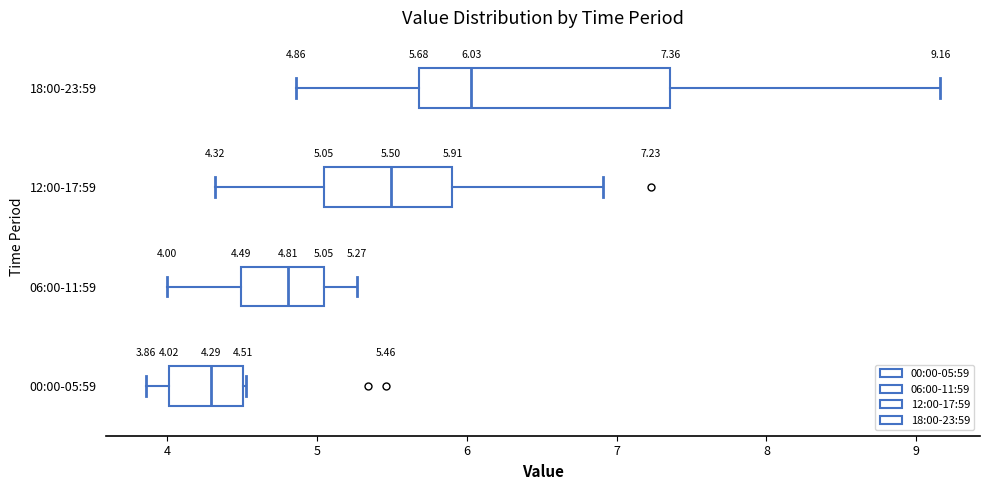

Which box's median line is the furthest to the left?

00:00-05:59